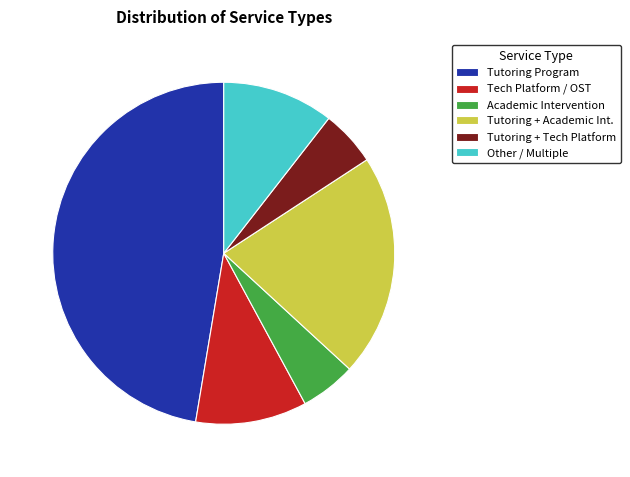

Which category has the biggest portion of the pie?

Tutoring Program